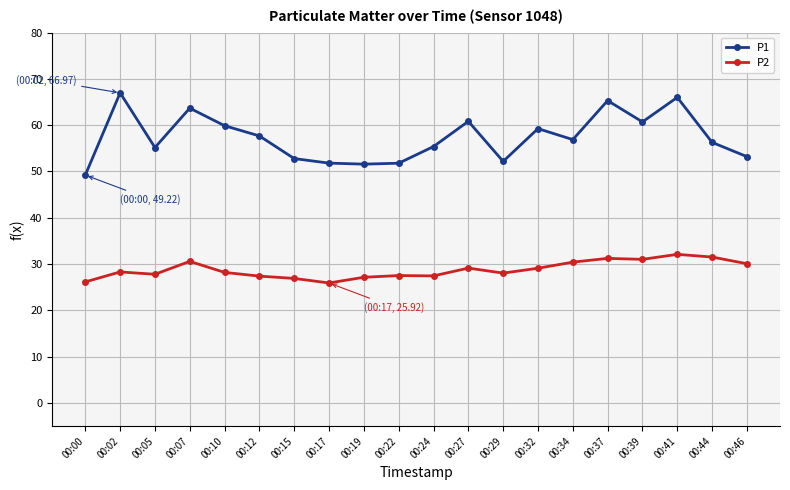

What is the value of the P2 point at the 6th from the left?

27.4